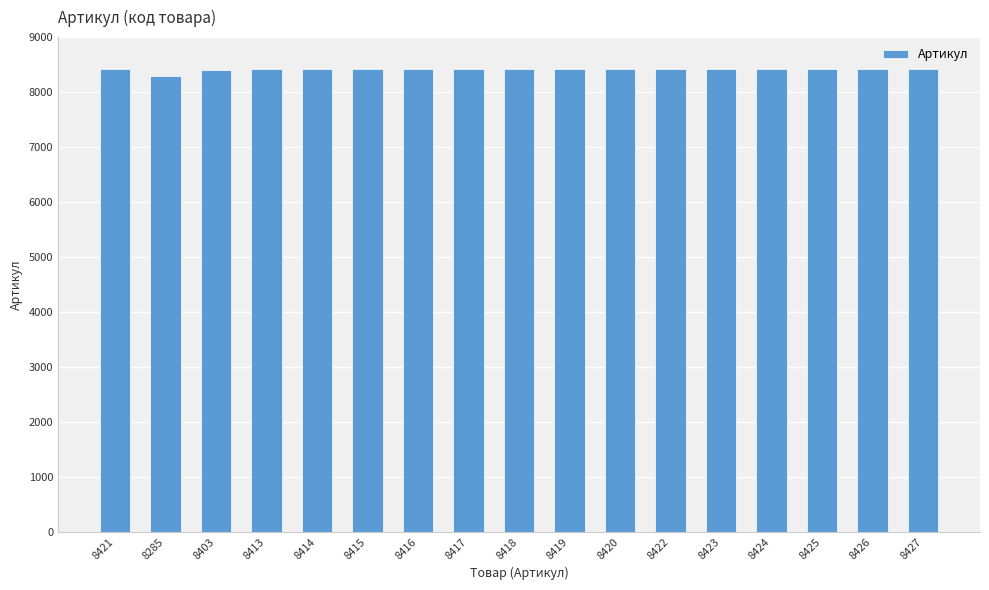

True or false: the data shows 13749 at 8285.

False